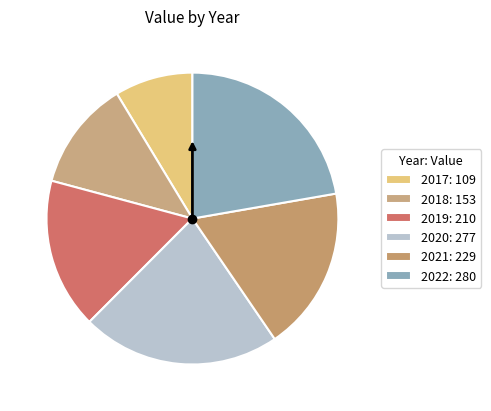

To the nearest percent, what is the difference between the largest and smallest slice percentages?

14%